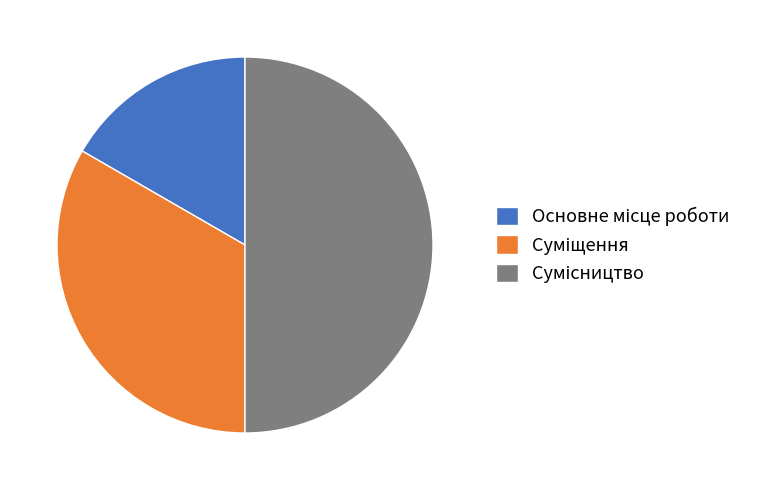

Count the number of slices in the pie.

3